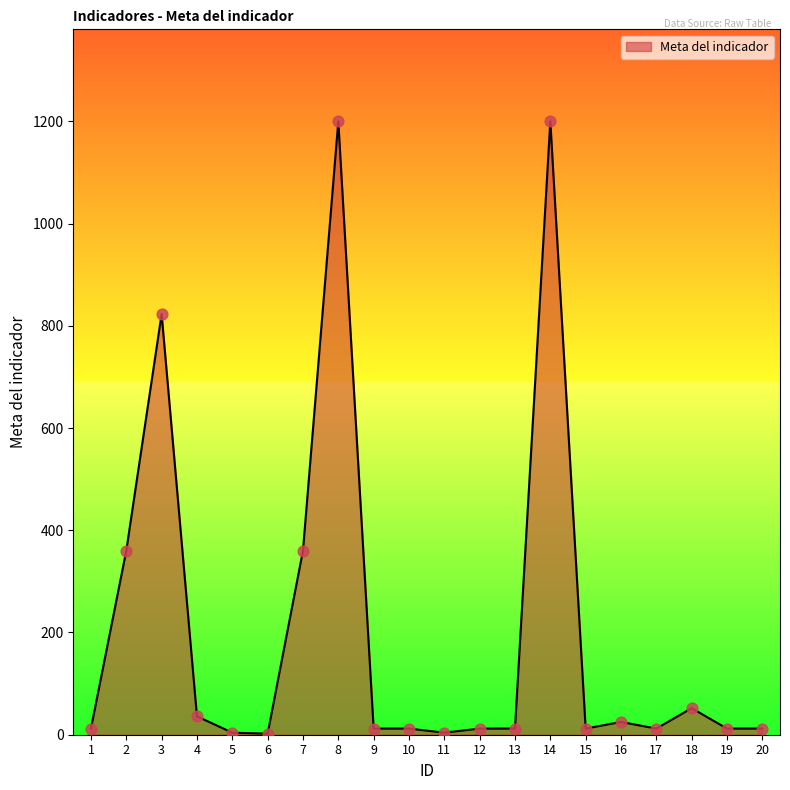

Which has a higher value, 5 or 2?

2